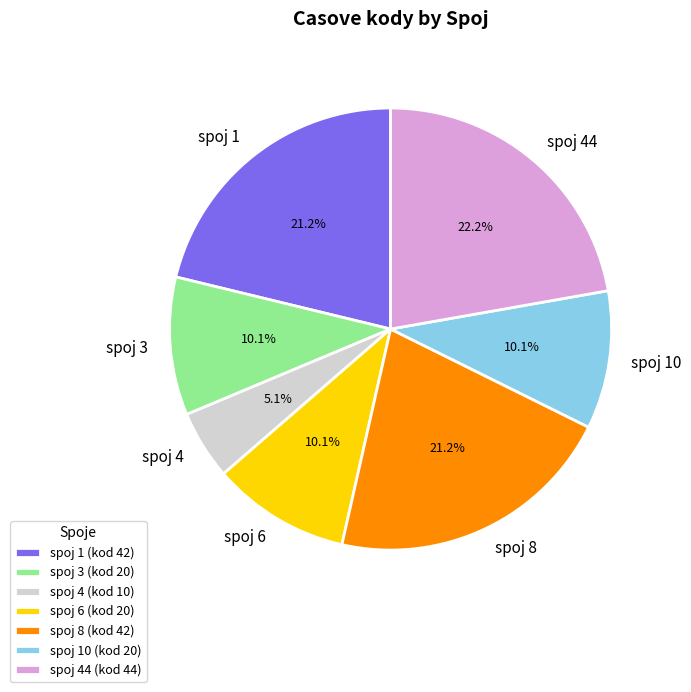

Approximately how many times larger is the value at spoj 3 compared to spoj 4?

2.0